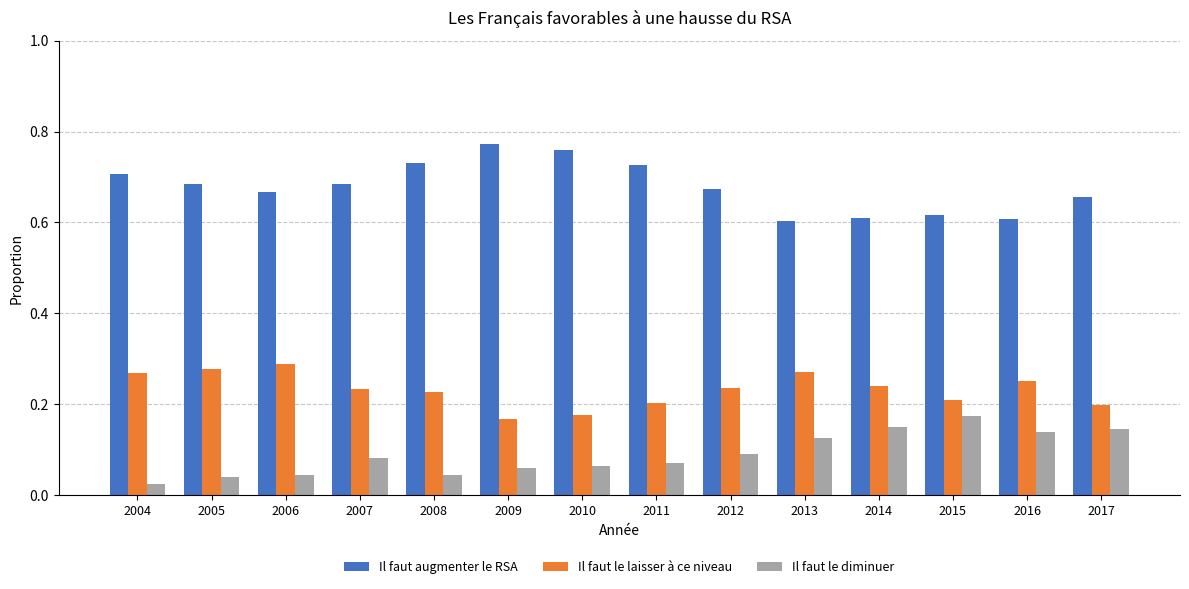

Count the Il faut le diminuer values in the range 0 to 1.

14